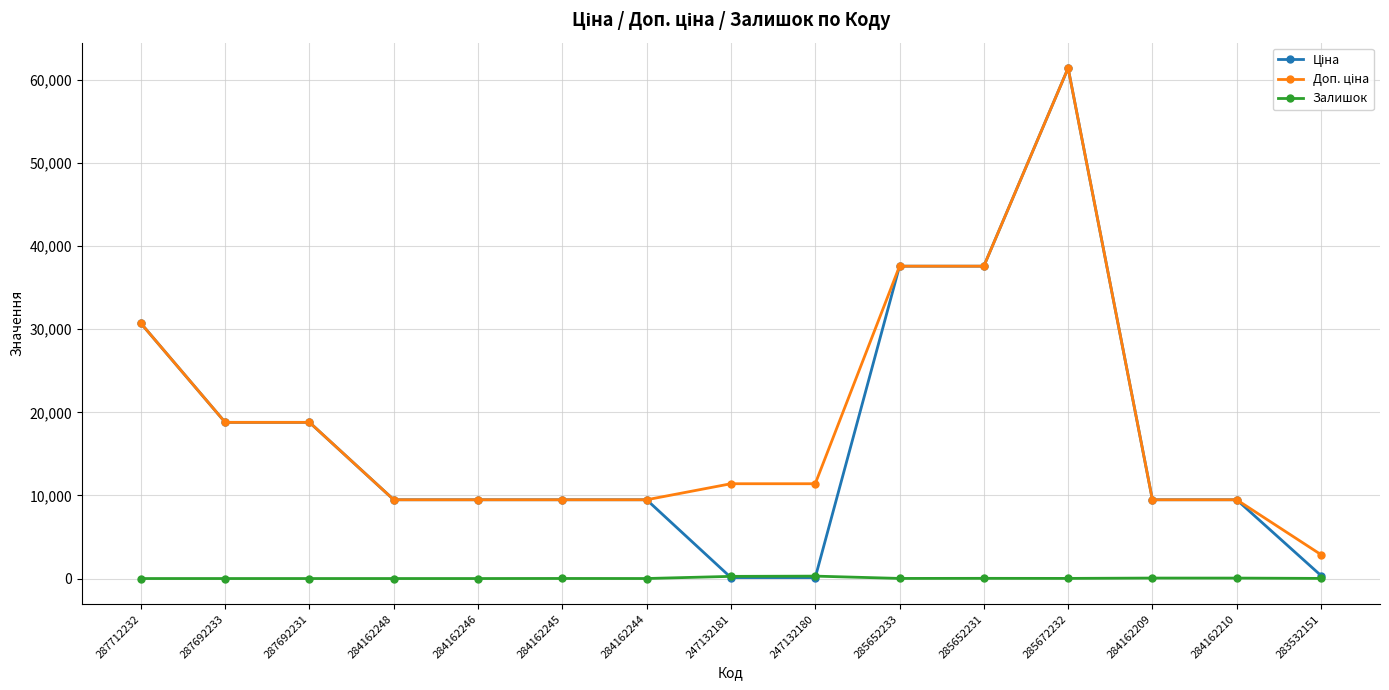

Does the chart display data point markers on the line(s)?

Yes